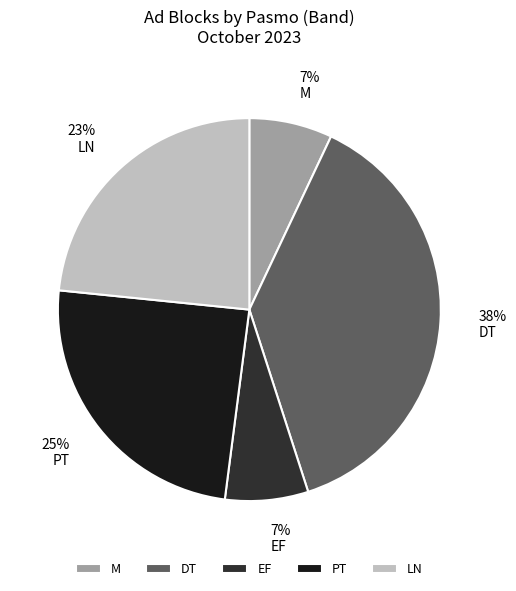

Count the number of slices in the pie.

5